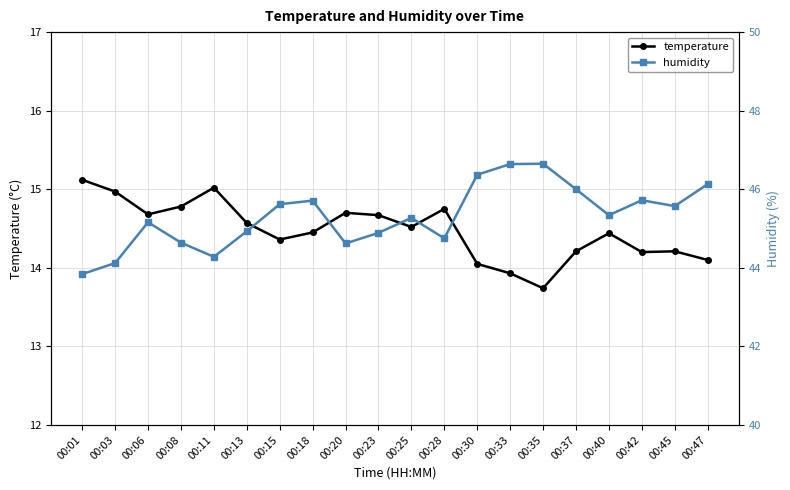

Reading left to right, extract all data points from this chart.

temperature: 15.1	15.0	14.7	14.8	15.0	14.6	14.4	14.4	14.7	14.7	14.5	14.8	14.1	13.9	13.7	14.2	14.4	14.2	14.2	14.1
humidity: 43.8	44.1	45.2	44.6	44.3	44.9	45.6	45.7	44.6	44.9	45.3	44.8	46.4	46.6	46.6	46.0	45.3	45.7	45.6	46.1